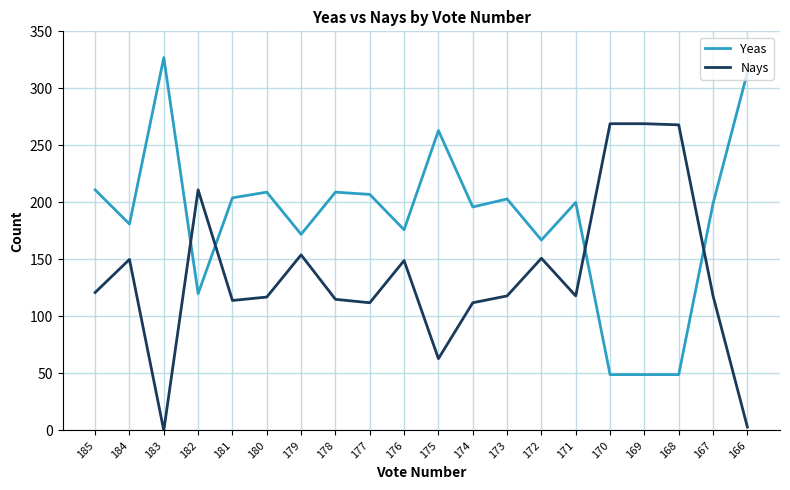

Is the value of Yeas at 177 greater than the value of Nays at 170?

No